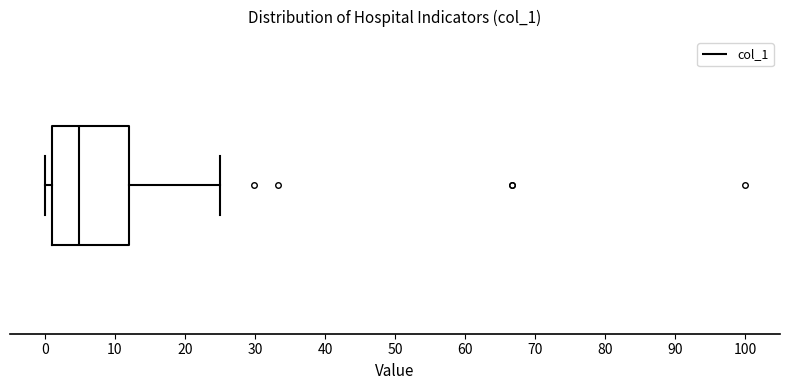

Where does the right whisker of the box end on the x-axis? The values are not printed on the chart, so give them approximately, as read against the axis.

25